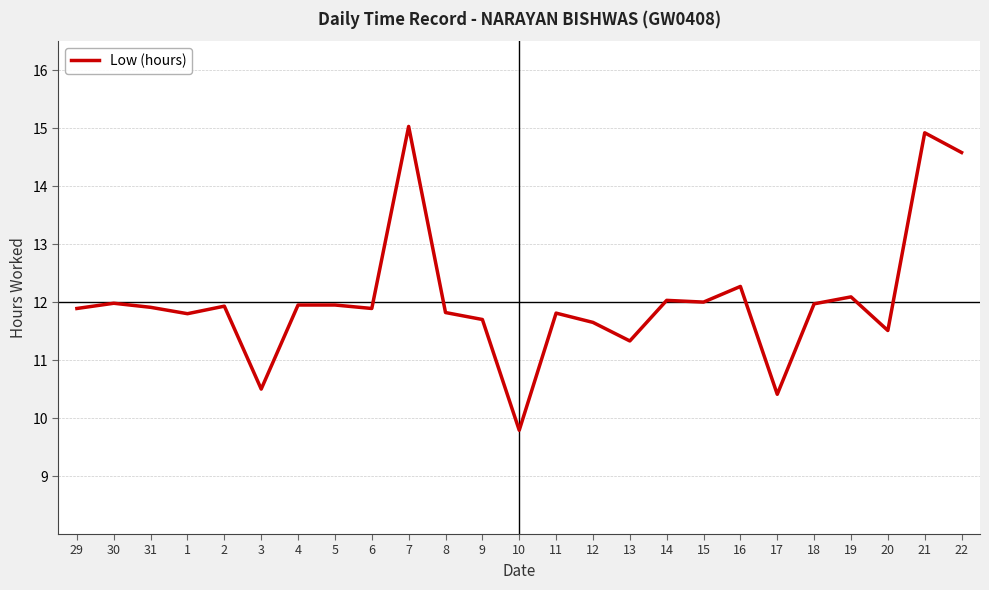

The chart shows a value of 20.7 at 7. True or false?

False